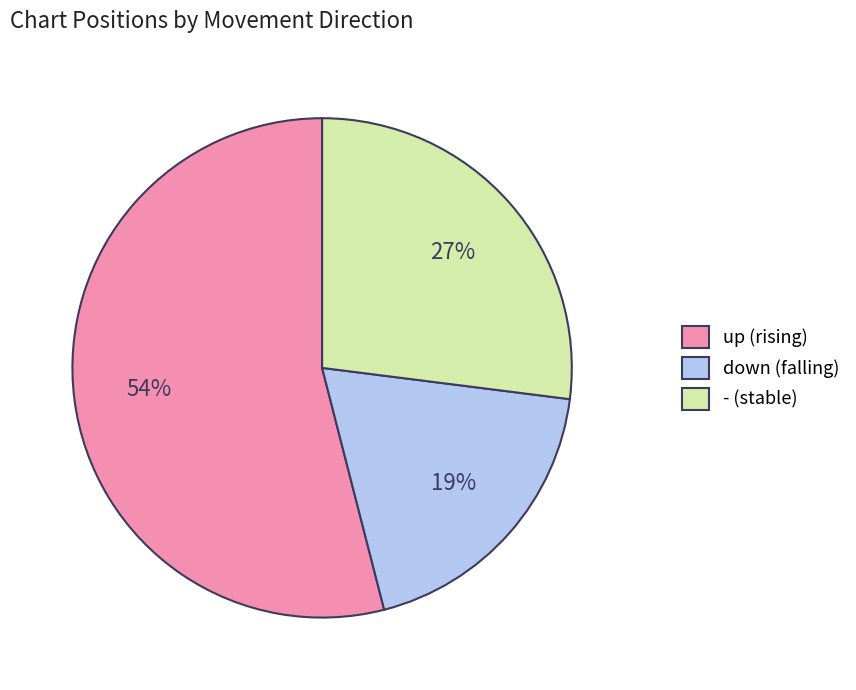

Between down and up, which is larger?

up